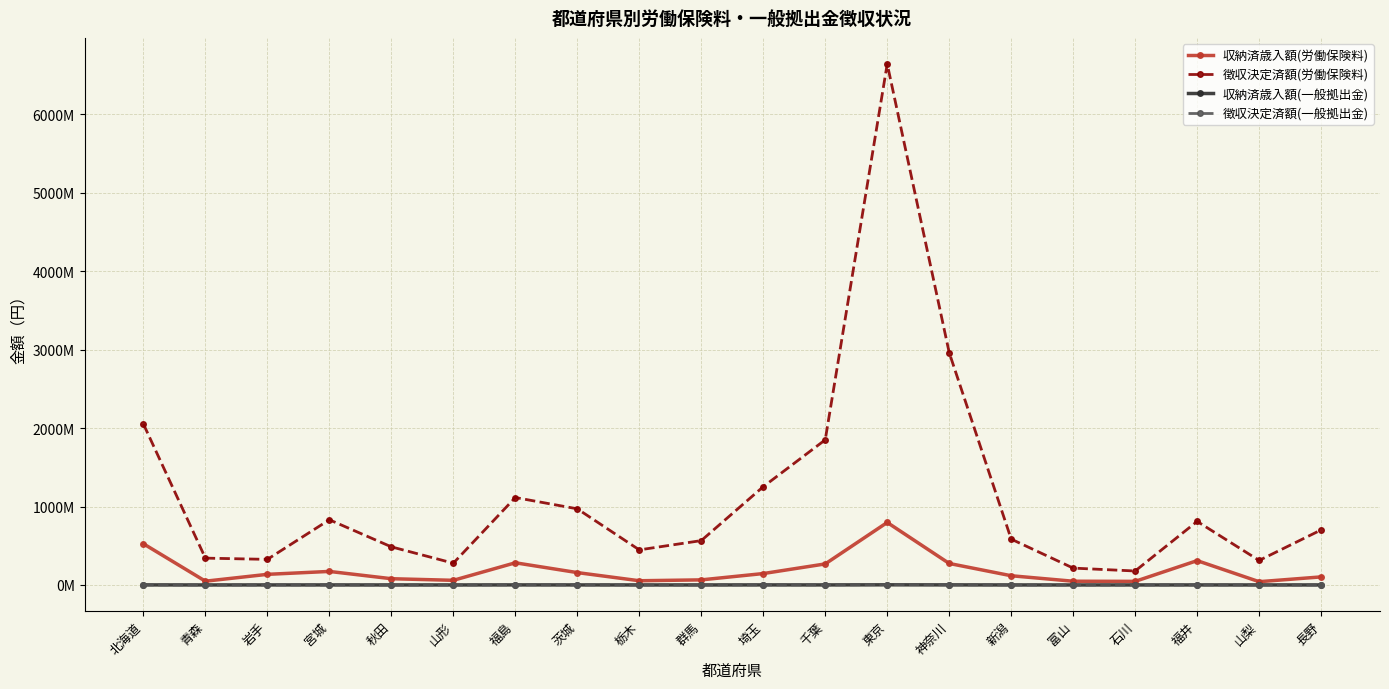

What is the label of the 3rd point from the right?

福井